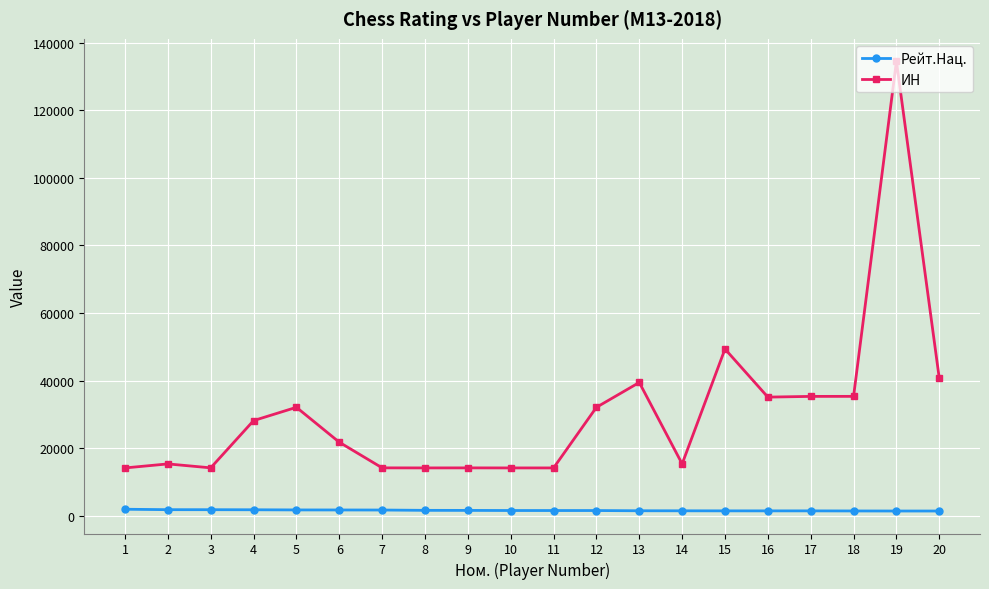

Between 1 and 15, which series saw the biggest shift?

ИН